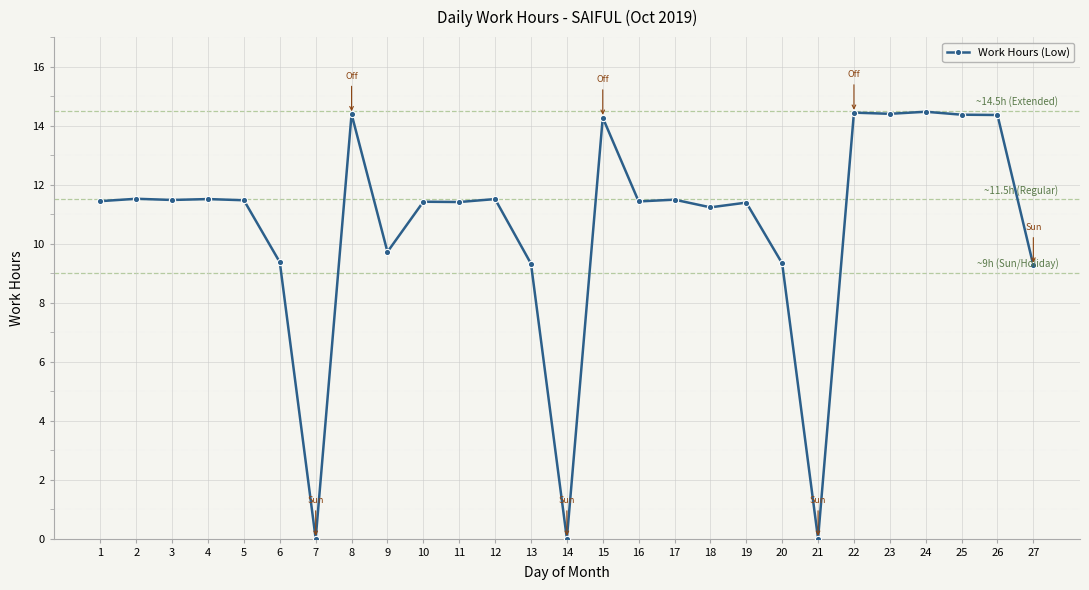

What is the sum of the values at 22 and 19?

25.8